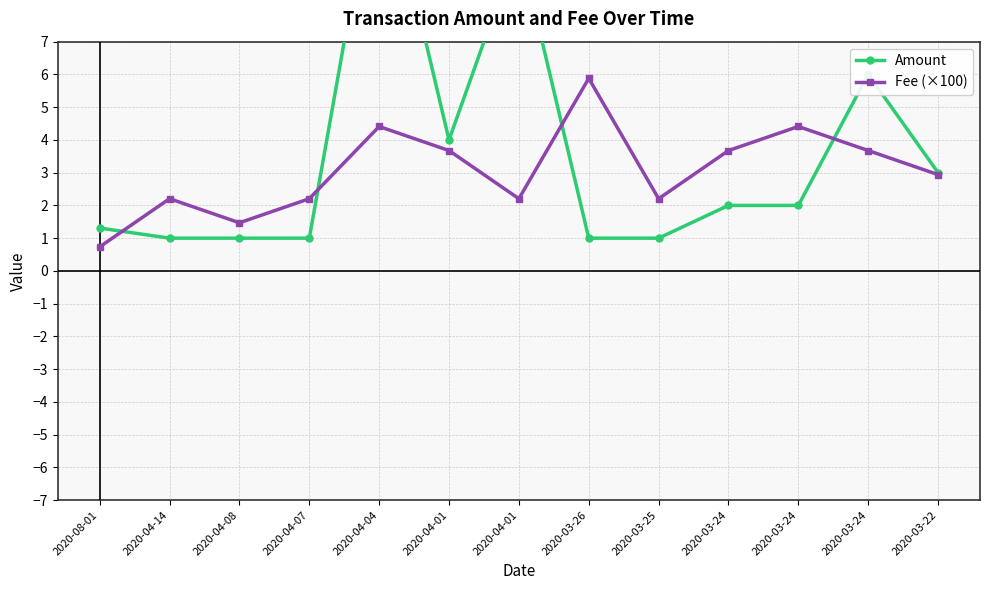

Where does the Fee (×100) series first go above 2?

2020-04-14